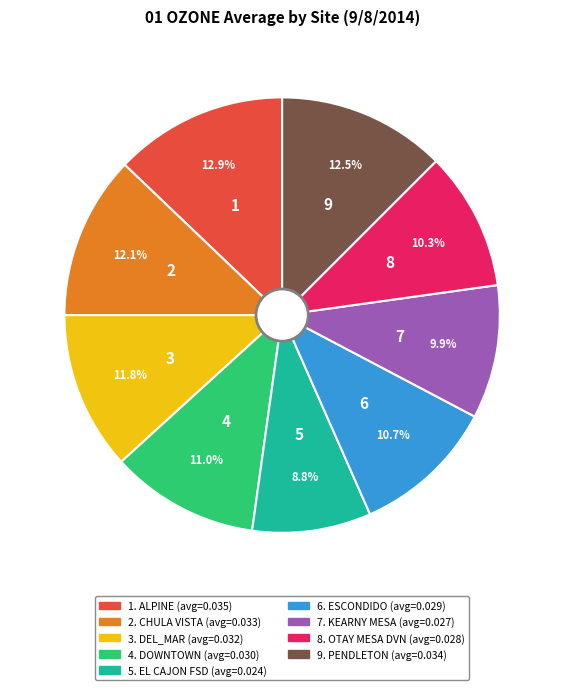

How many slices are in this pie chart?

9